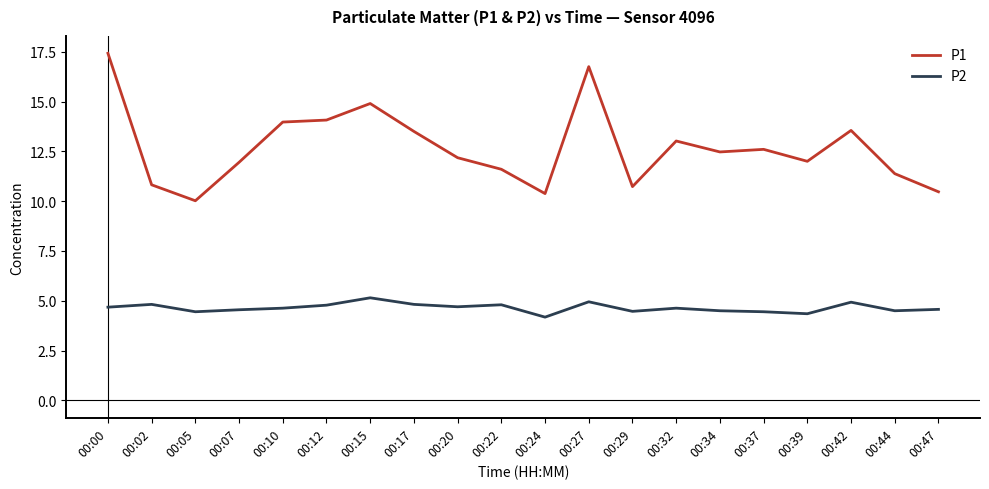

What are all the series names shown in the legend?

P1, P2